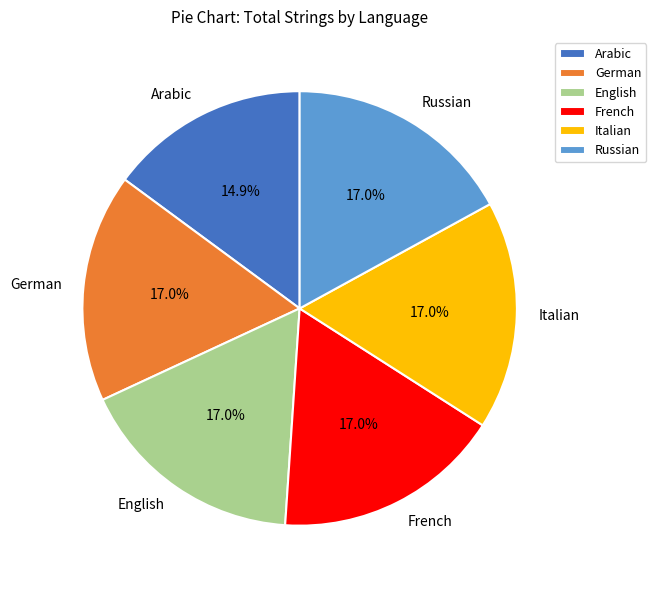

How many slices are in this pie chart?

6